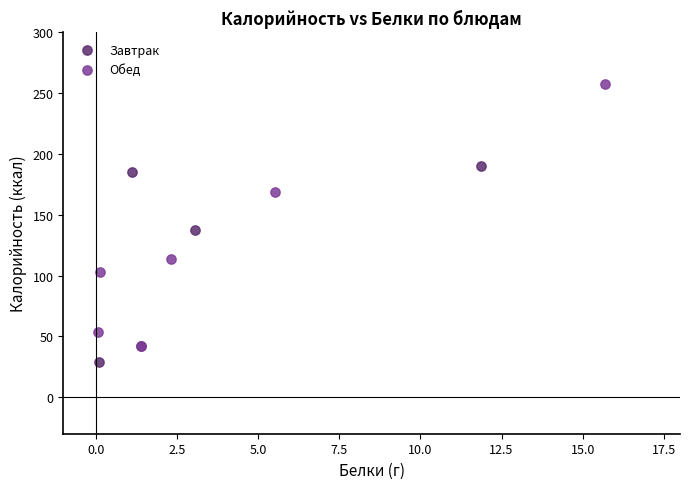

Which series contains the lowest Y value?

Завтрак